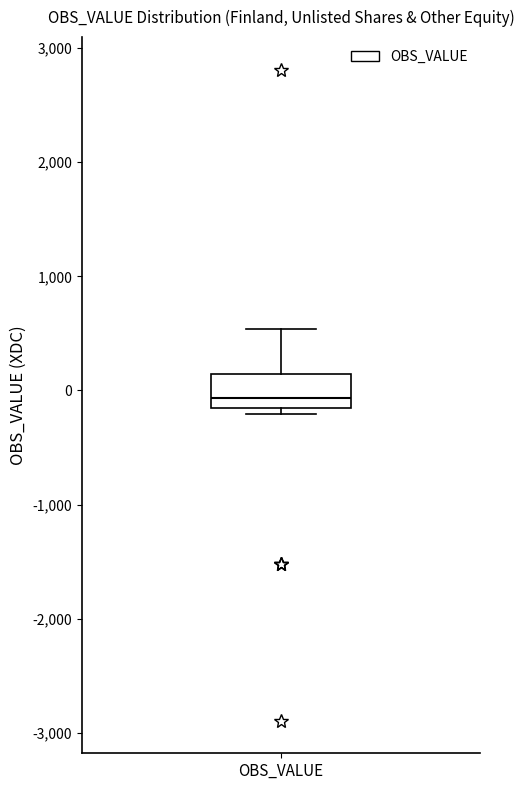

Where is the lower edge of the box for OBS_VALUE on the y-axis? The values are not printed on the chart, so give them approximately, as read against the axis.

-200